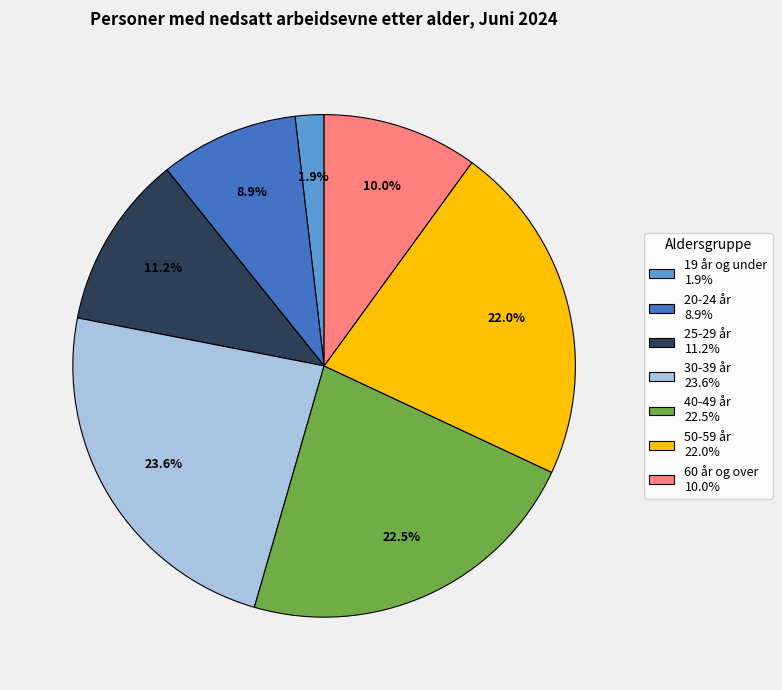

True or false: 30-39 år accounts for 32% of the total.

False